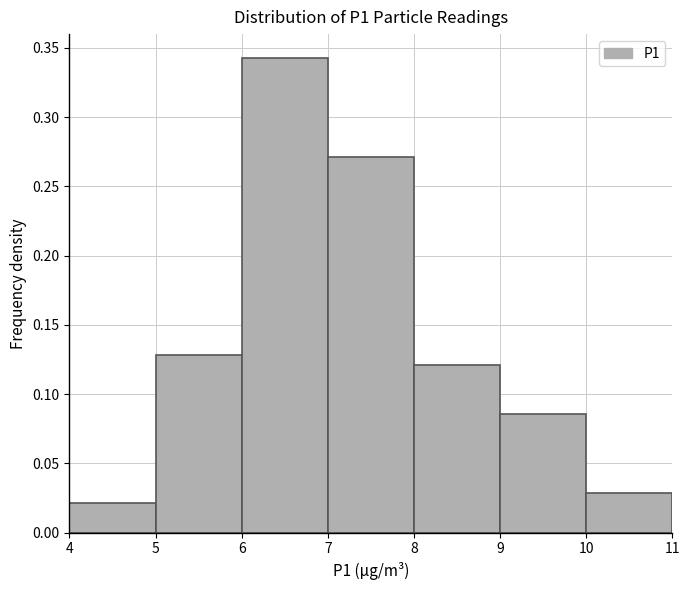

What is the height of the bar covering 7 to 8 on the x-axis? The values are not printed on the chart, so give them approximately, as read against the axis.

0.270